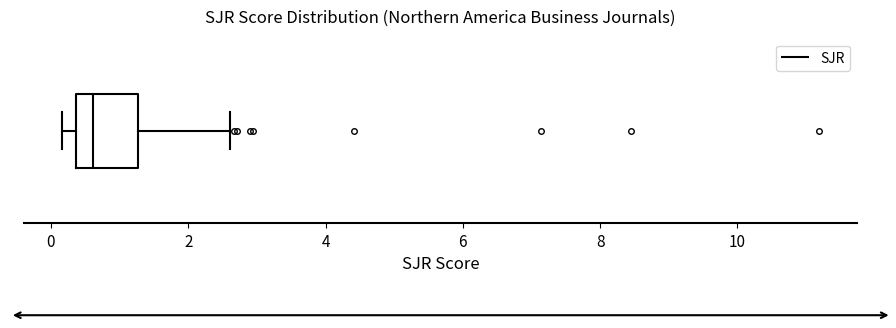

Transcribe this box plot: give where the median line is, the range the box spans, and where the two whiskers end, as read against the x-axis. The values are not printed on the chart, so give them approximately, as read against the axis.

median 0.6, box 0.4 to 1.2, whiskers 0.2 to 2.6